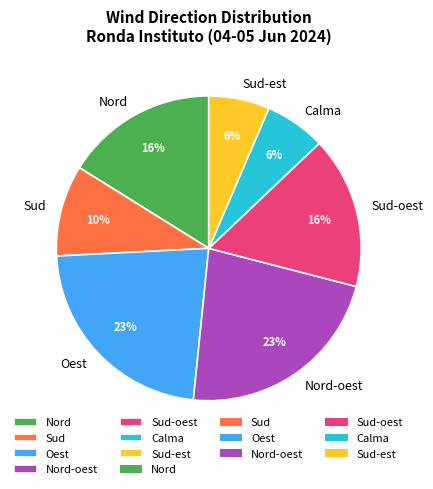

Does Oest represent more than half of the total?

No